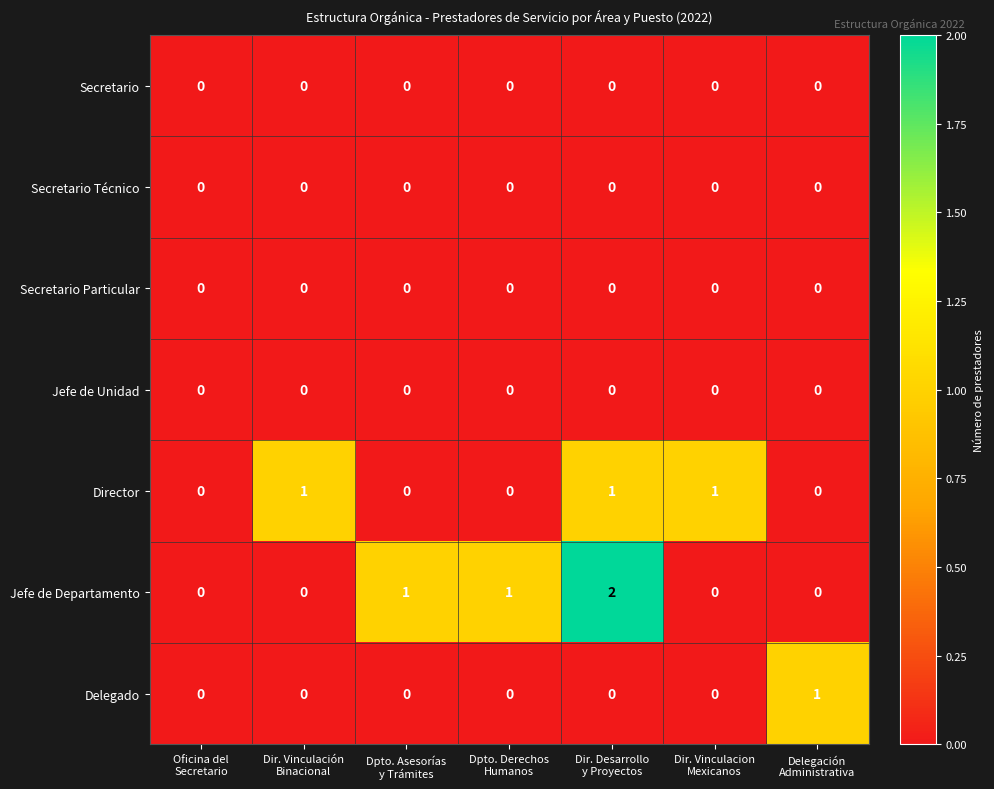

What is the sum of all Director values?

3